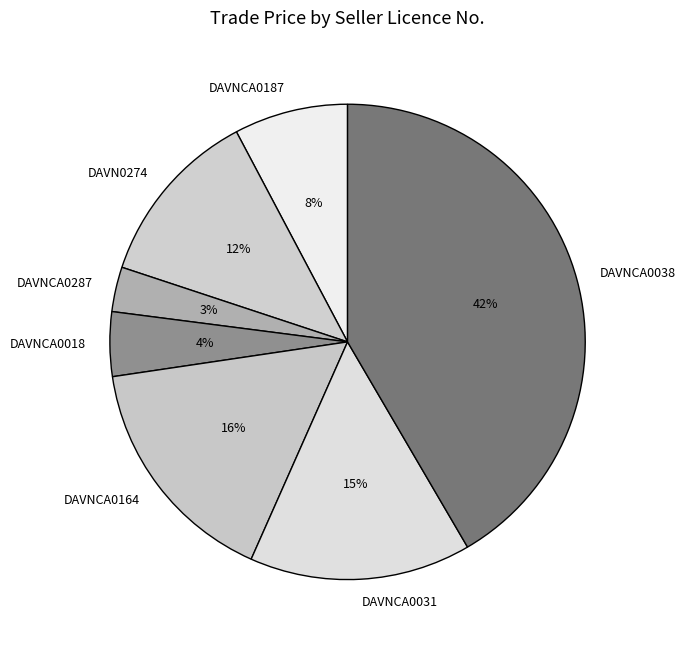

Which slice is the largest?

DAVNCA0038